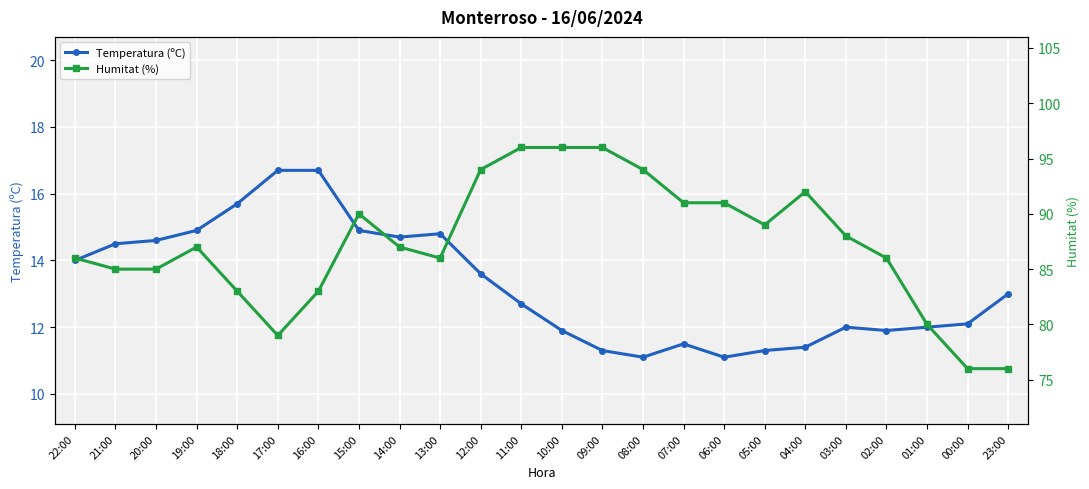

True or false: Humitat (%) and Temperatura (ºC) intersect in this chart.

False